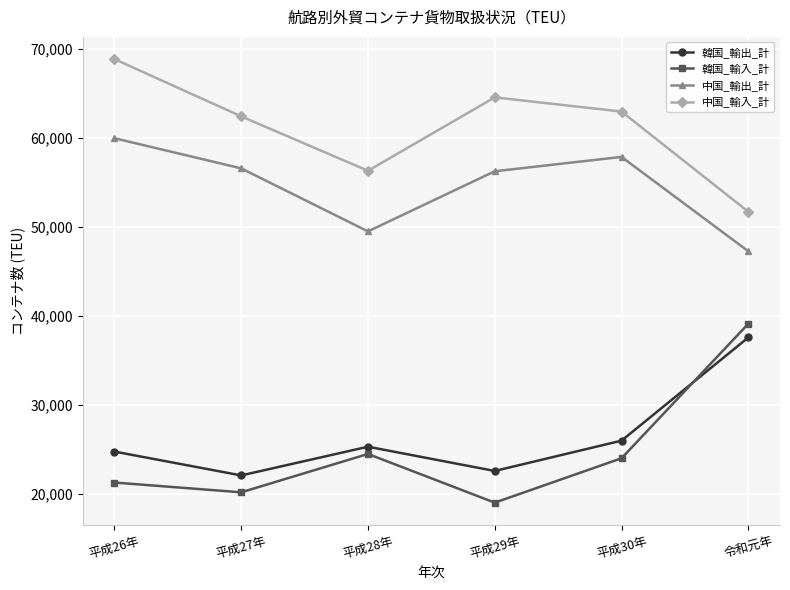

Which label corresponds to the largest value in the chart?

平成26年